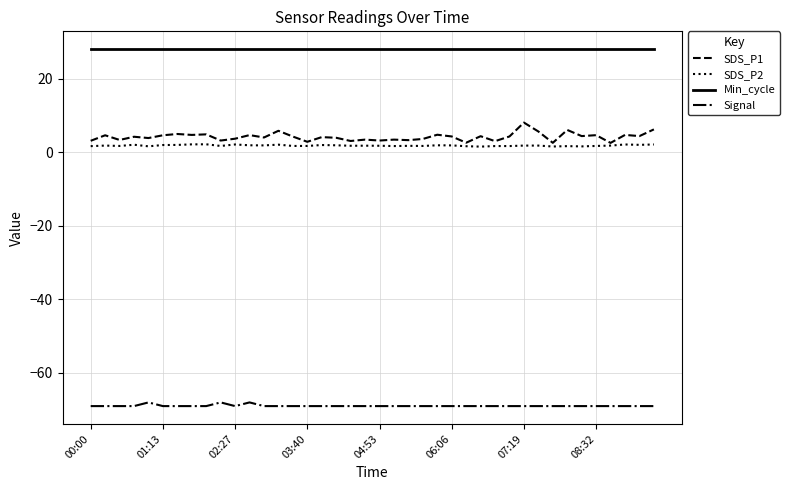

List the series in order of their peak value, lowest first.

Signal, SDS_P2, SDS_P1, Min_cycle